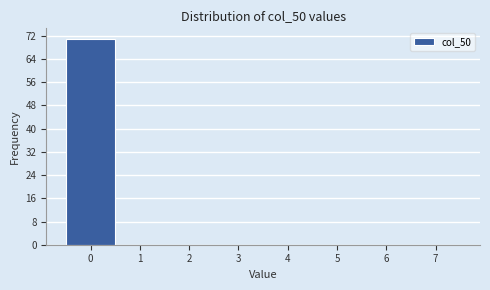

Reading left to right, transcribe this chart: for each bar, give the range it covers on the x-axis and its height. The values are not printed on the chart, so give them approximately, as read against the axis.

-0.5 to 0.5: 71
0.5 to 1.5: 0
1.5 to 2.5: 0
2.5 to 3.5: 0
3.5 to 4.5: 0
4.5 to 5.5: 0
5.5 to 6.5: 0
6.5 to 7.5: 0